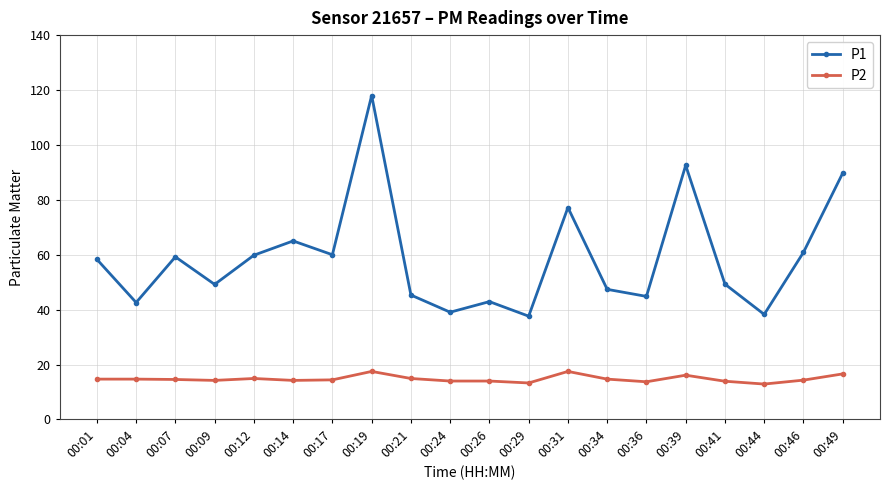

The P2 series shows 7.8 at 00:49. True or false?

False